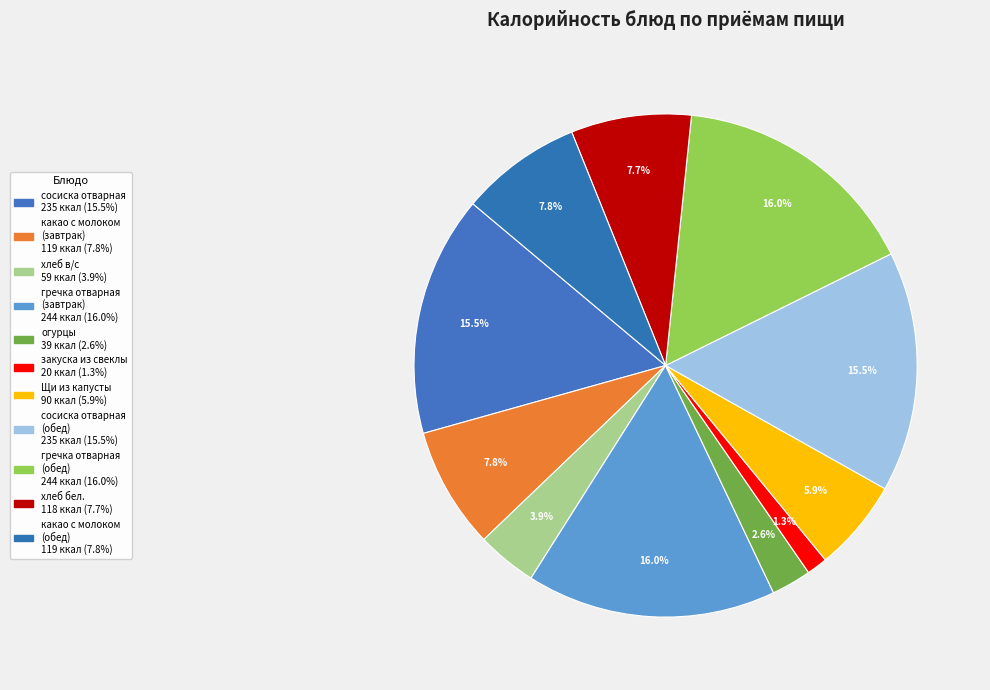

Which category has the biggest portion of the pie?

гречка отварная (завтрак)